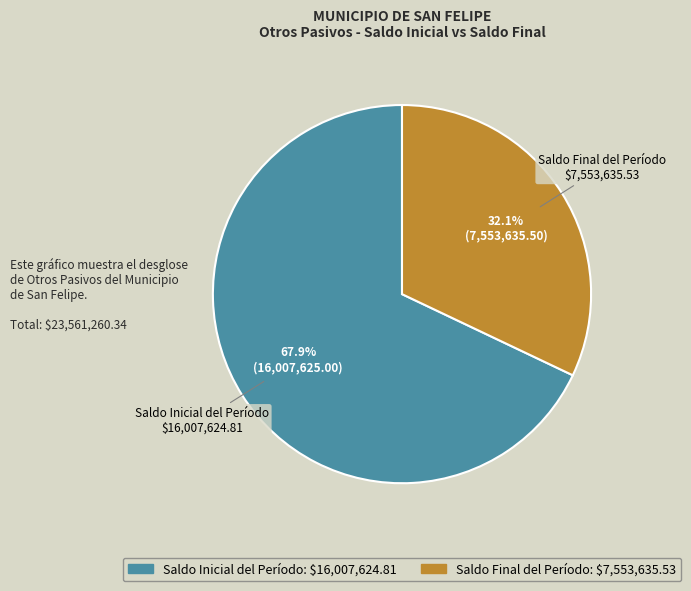

Is it true that Saldo Inicial del Período is 77% of the pie?

False